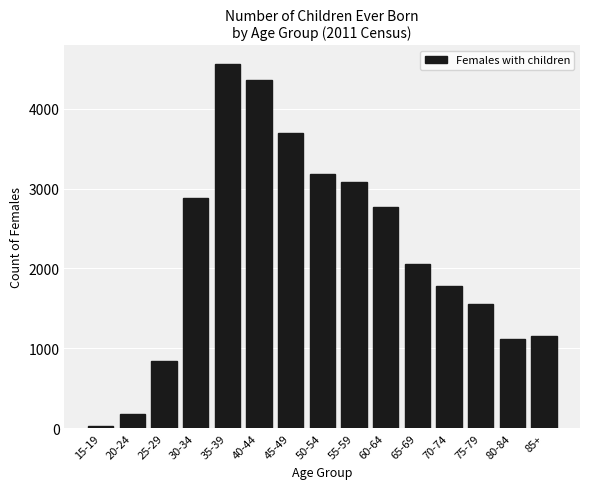

Reading right to left, transcribe all the data shown in this chart.

85+=1158	80-84=1118	75-79=1550	70-74=1785	65-69=2061	60-64=2765	55-59=3089	50-54=3186	45-49=3693	40-44=4361	35-39=4565	30-34=2882	25-29=842	20-24=181	15-19=24